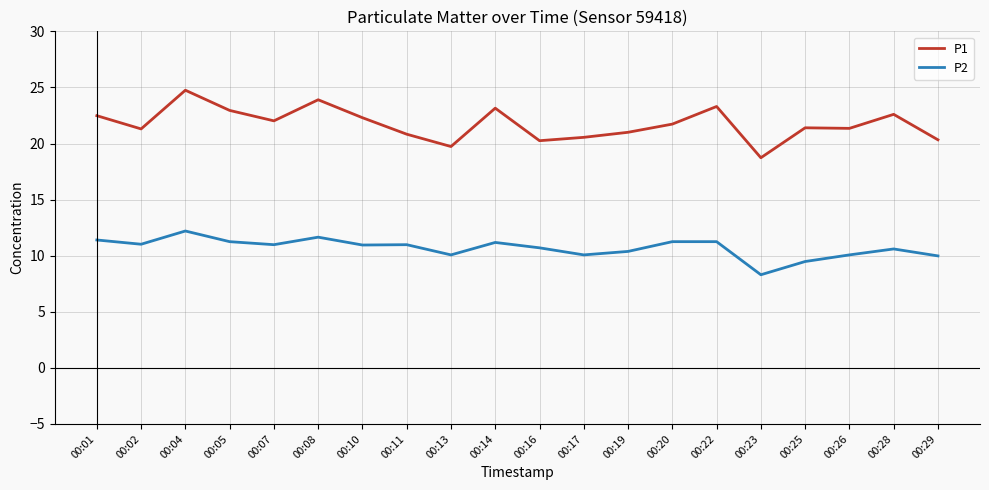

What is the spread (max minus min) of values at 00:02?

10.3